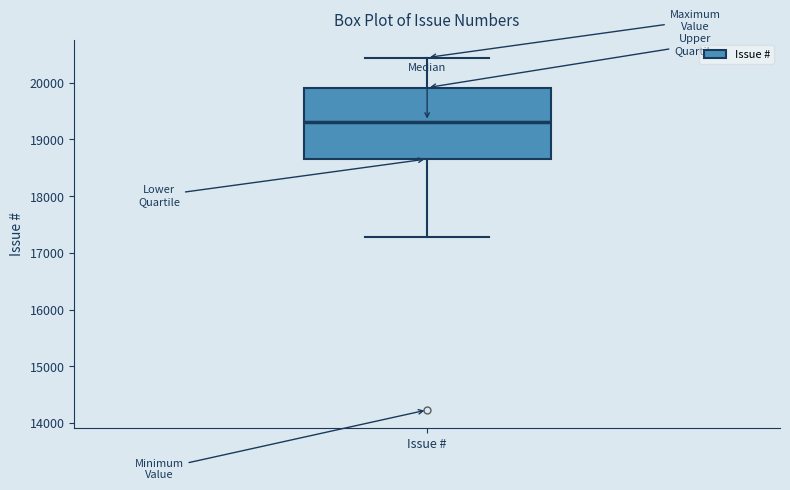

Where does the upper whisker of the box for Issue # end on the y-axis? The values are not printed on the chart, so give them approximately, as read against the axis.

20400